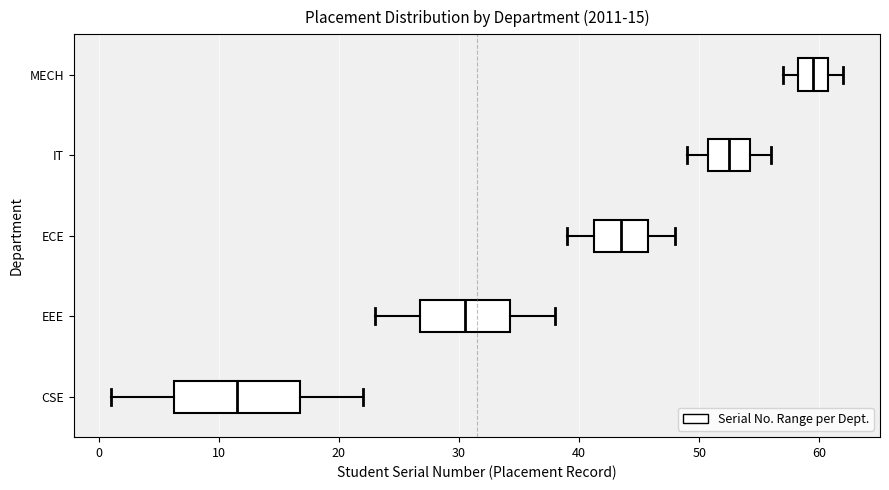

Which box is the widest, from its left edge to its right edge?

CSE